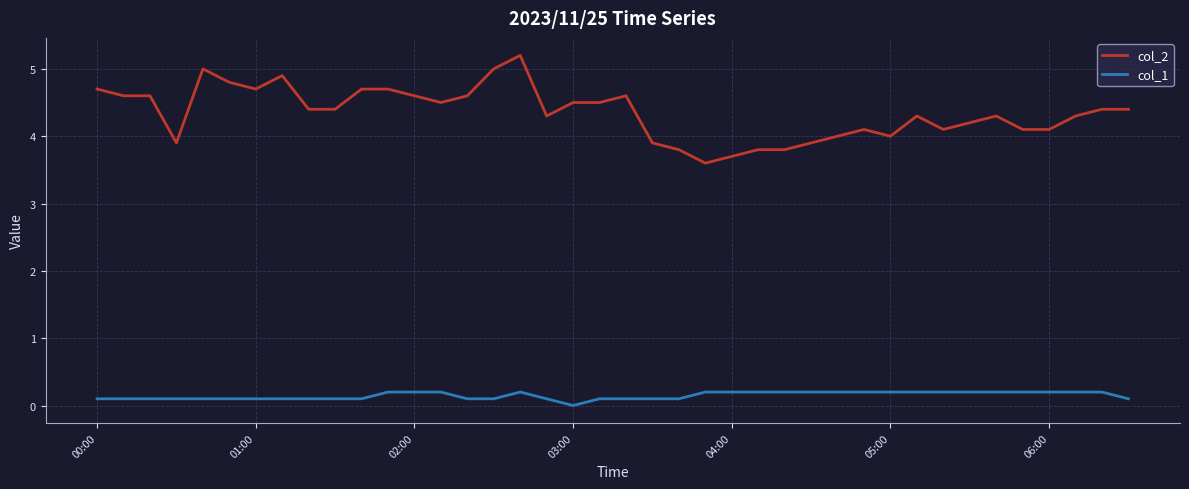

Rank the series by their average value, from lowest to highest.

col_1, col_2